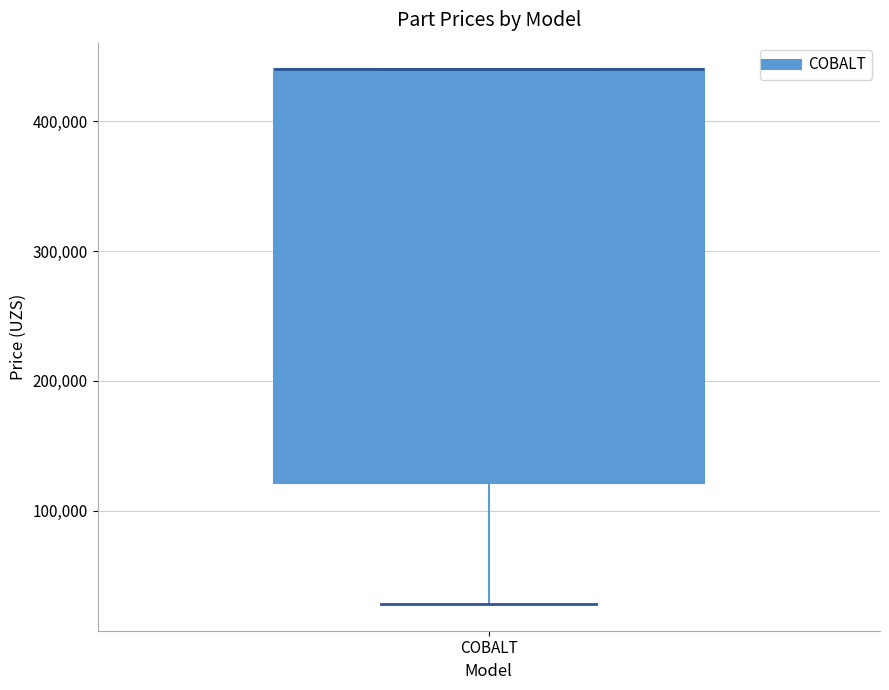

Read this box plot against the y-axis: the position of the median line, the range covered by the box, and the ends of both whiskers. The values are not printed on the chart, so give them approximately, as read against the axis.

median 440000 (drawn on the box's upper edge), box 120000 to 440000, whiskers 30000 to 440000